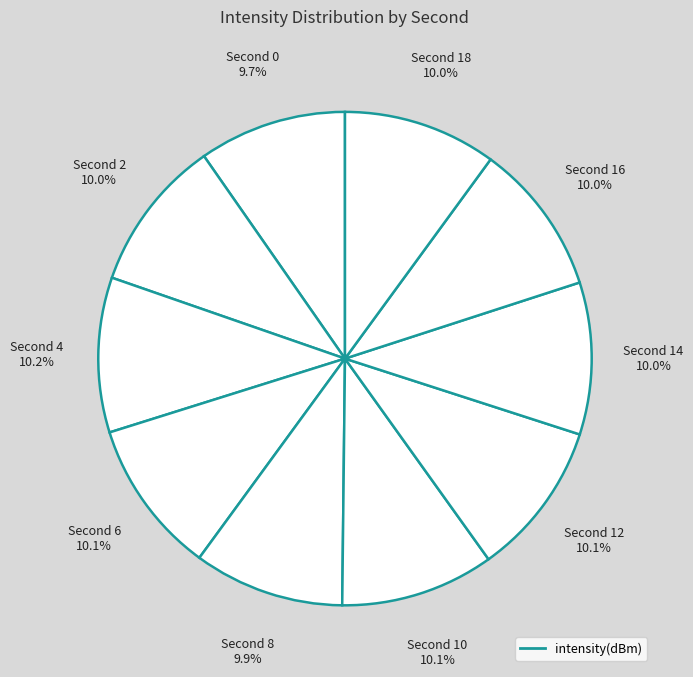

How many segments does this pie chart have?

10